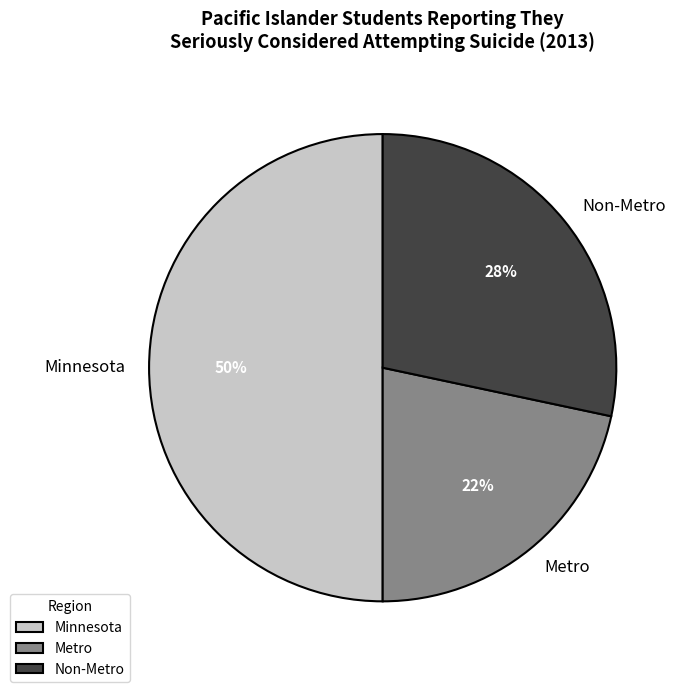

Is it true that Minnesota is 50% of the pie?

True